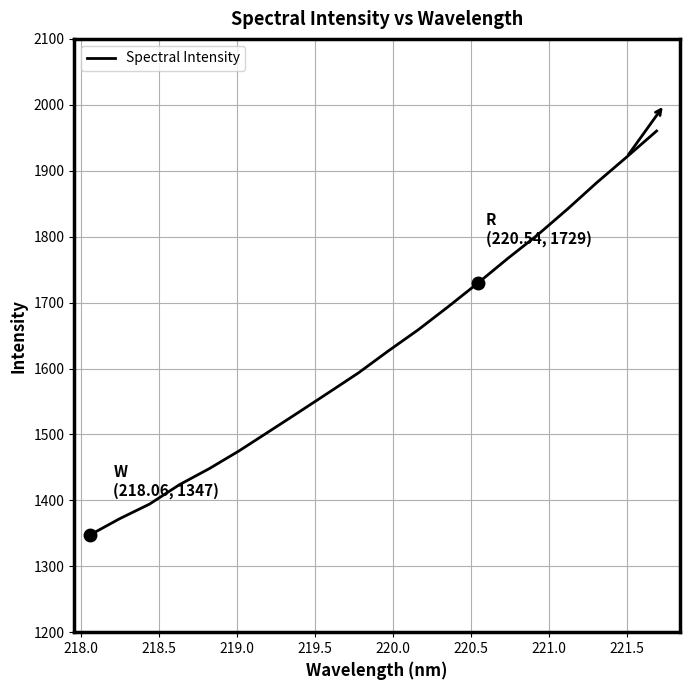

What is the difference between the maximum and minimum values?

612.8